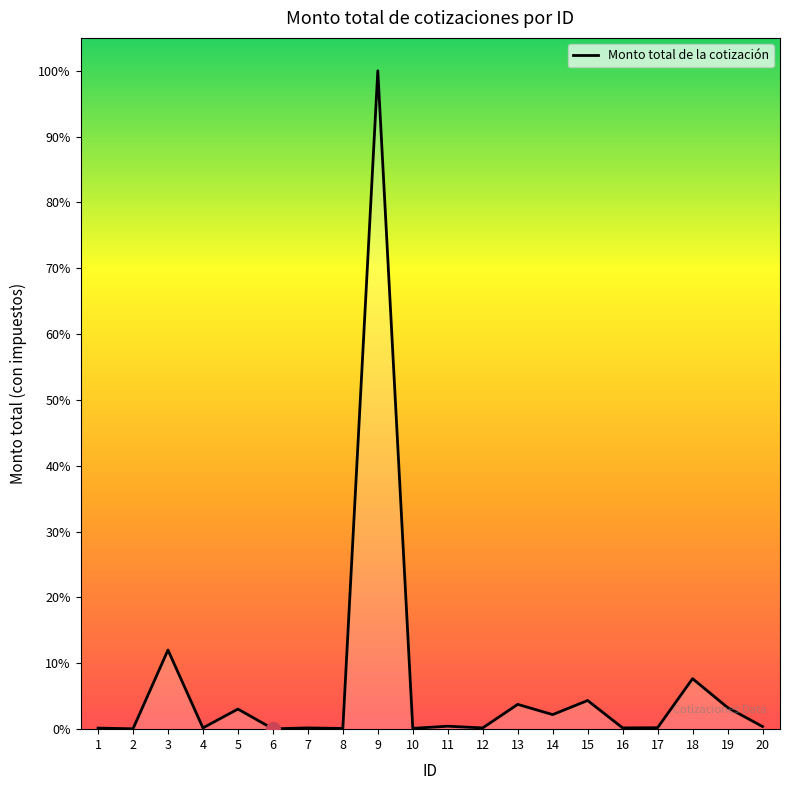

Does the chart have visible grid lines?

No